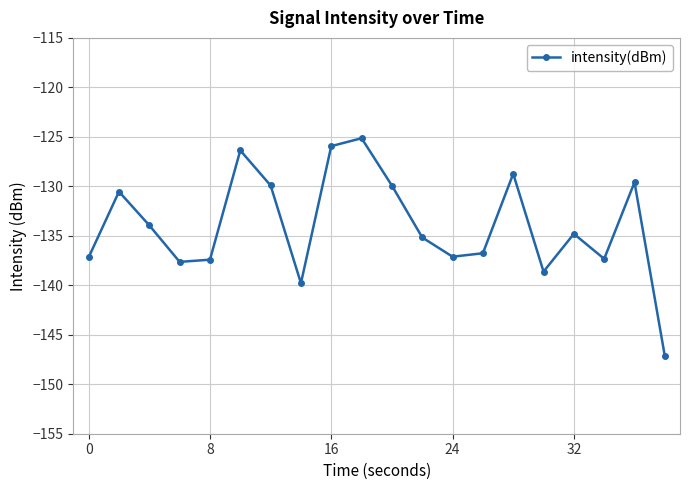

What is the difference between the maximum and minimum values?

22.0